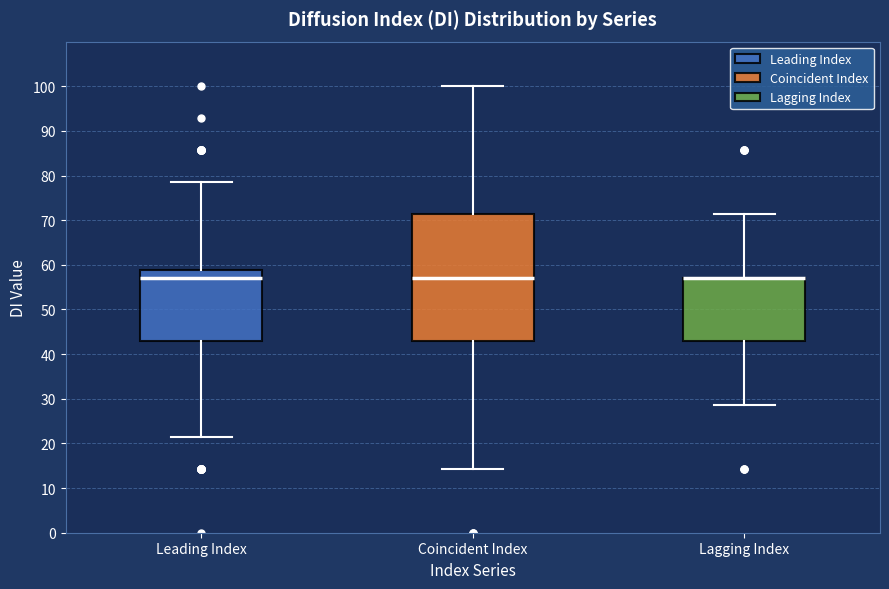

Reading left to right, transcribe this box plot: for each box, give where its median line is, the range the box spans, and where its two whiskers end, as read against the y-axis. The values are not printed on the chart, so give them approximately, as read against the axis.

Leading Index: median 57, box 43 to 59, whiskers 21 to 79
Coincident Index: median 57, box 43 to 71, whiskers 14 to 100
Lagging Index: median 57 (drawn on the box's upper edge), box 43 to 57, whiskers 29 to 71